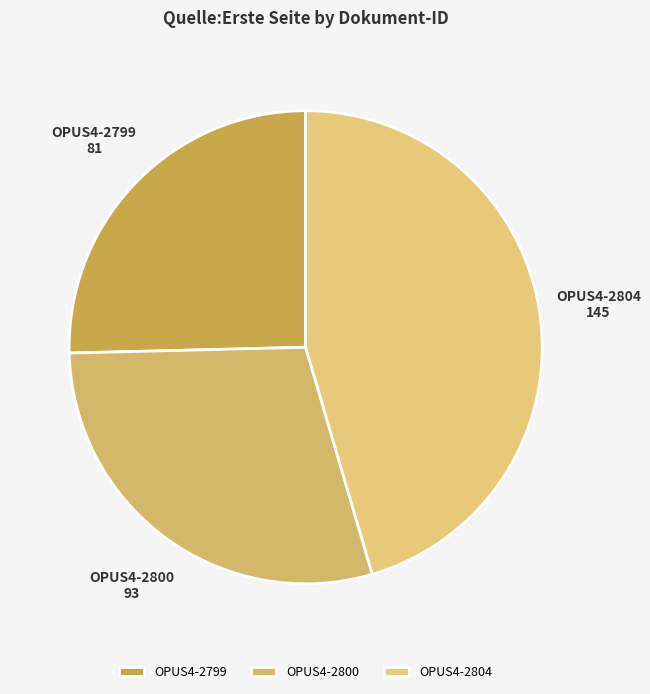

Is it true that OPUS4-2799 is 19% of the pie?

False